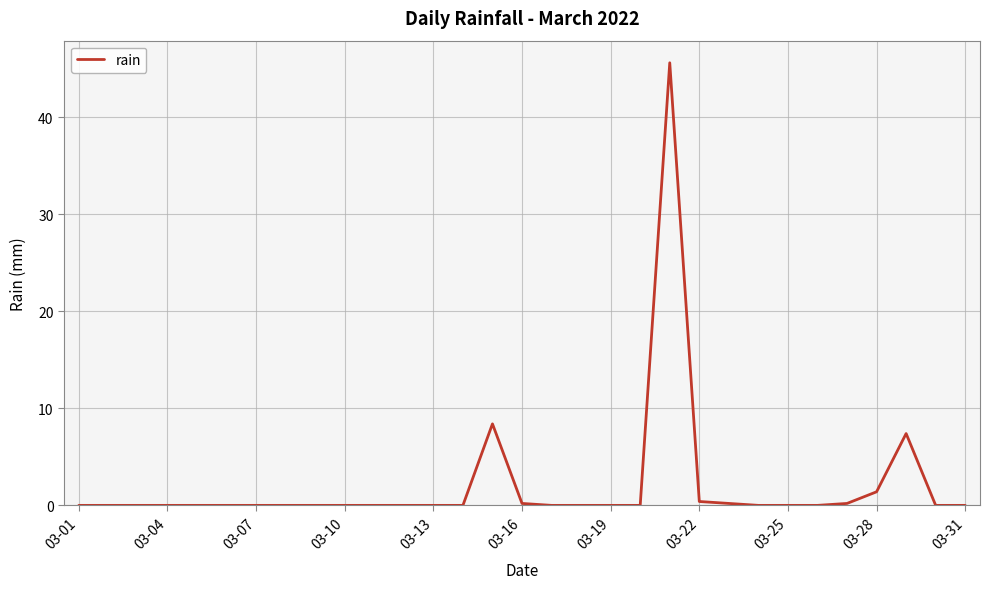

What is the greatest value displayed?

45.6